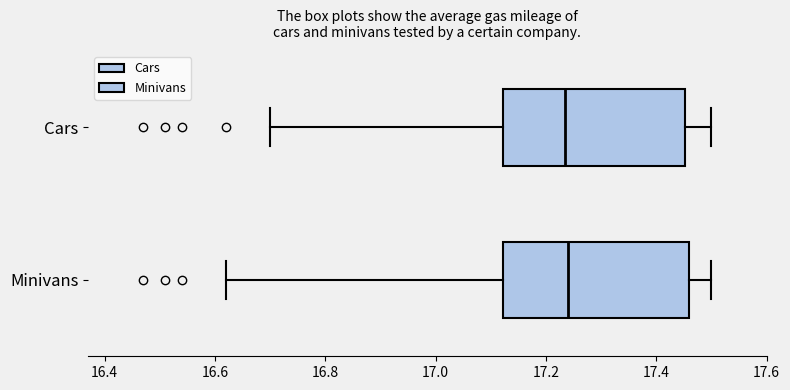

Where does the median line of the box for Cars sit on the x-axis? The values are not printed on the chart, so give them approximately, as read against the axis.

17.24